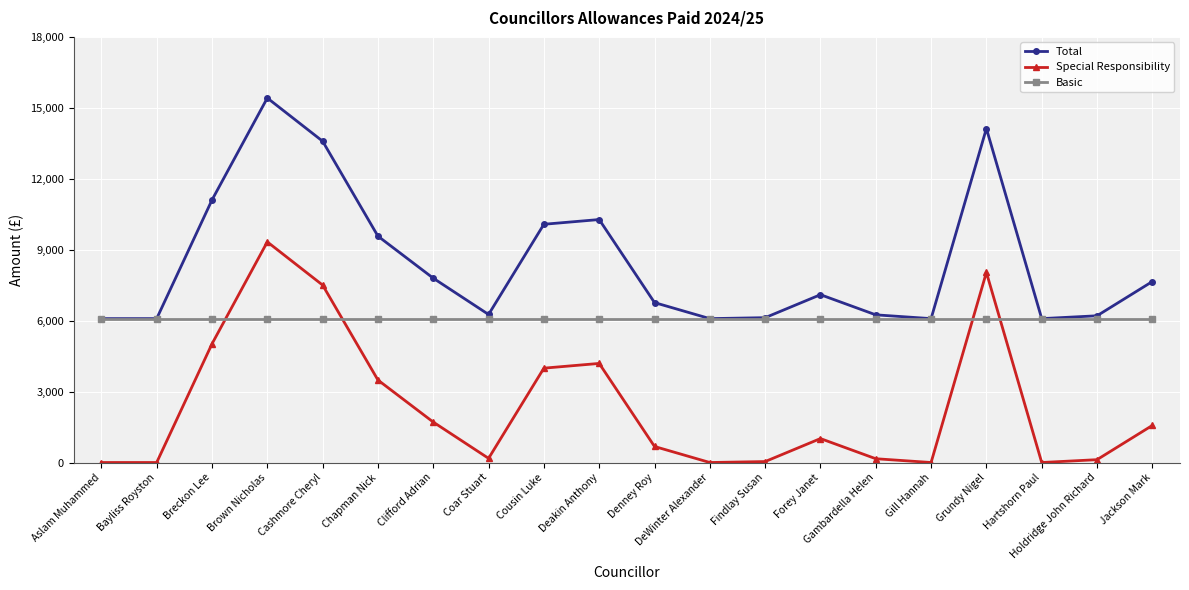

How many data points does each series have?

20